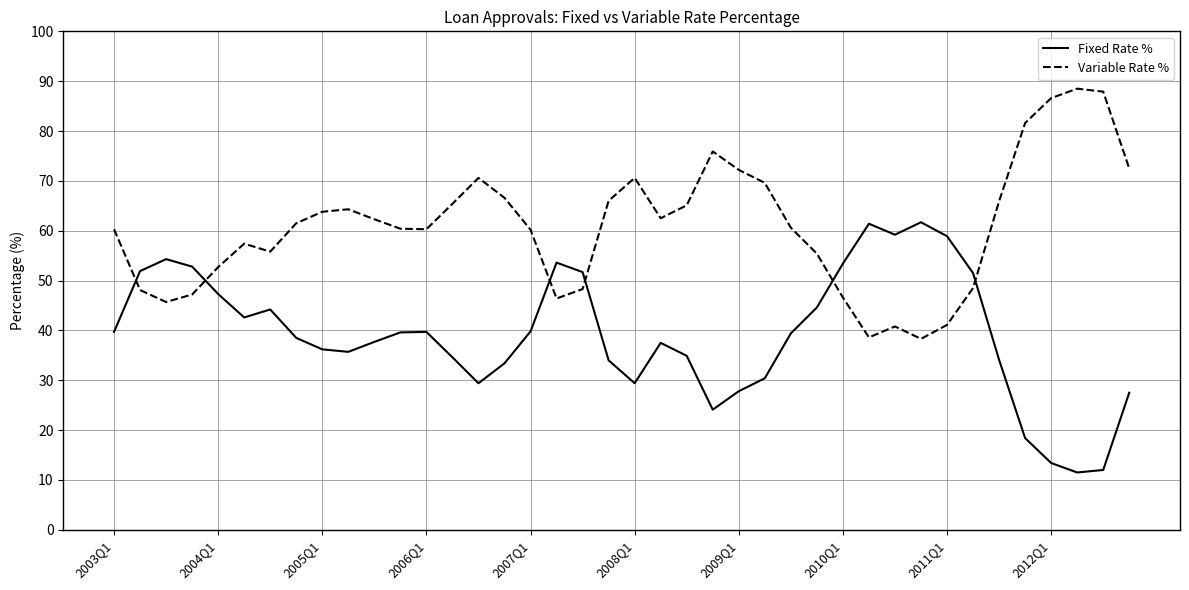

What is the minimum value shown in the chart?

11.5